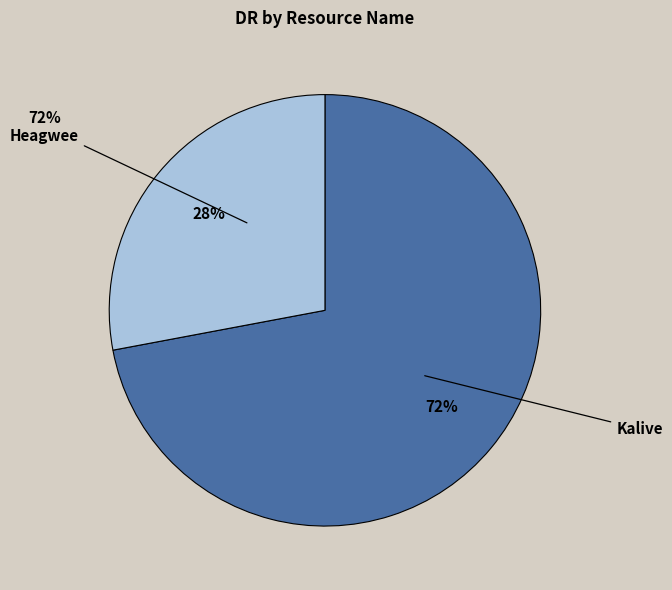

True or false: Kalive accounts for 40% of the total.

False